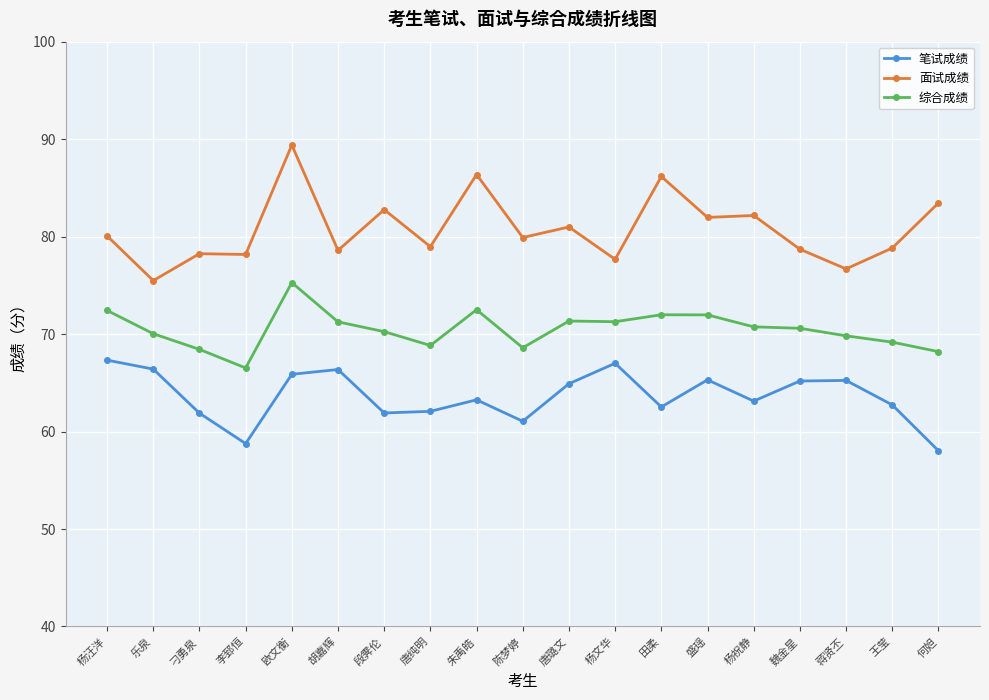

Rank the series by their maximum value, from lowest to highest.

笔试成绩, 综合成绩, 面试成绩